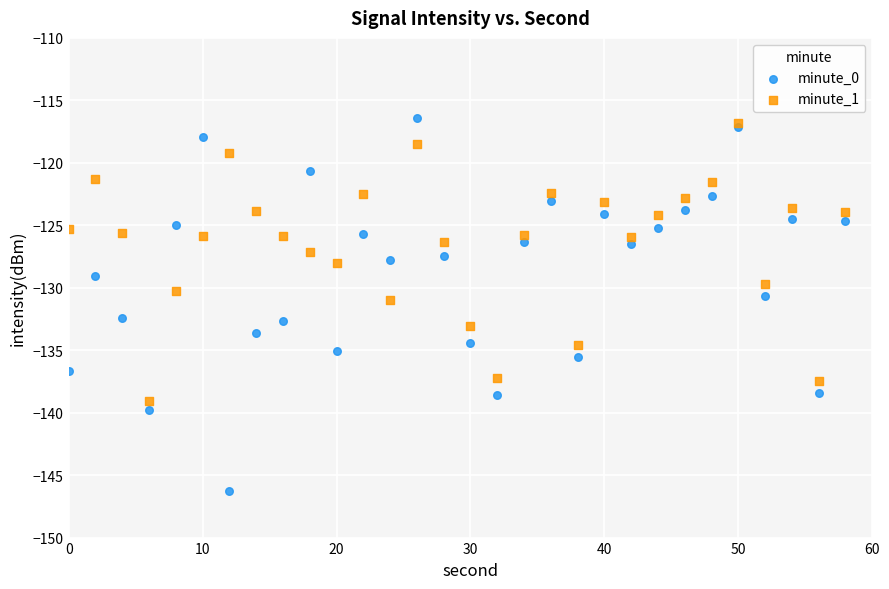

What are all the series names shown in the legend?

minute_0, minute_1